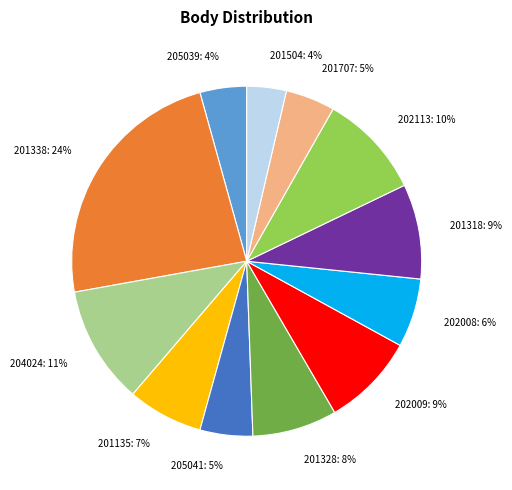

How many slices are in this pie chart?

12